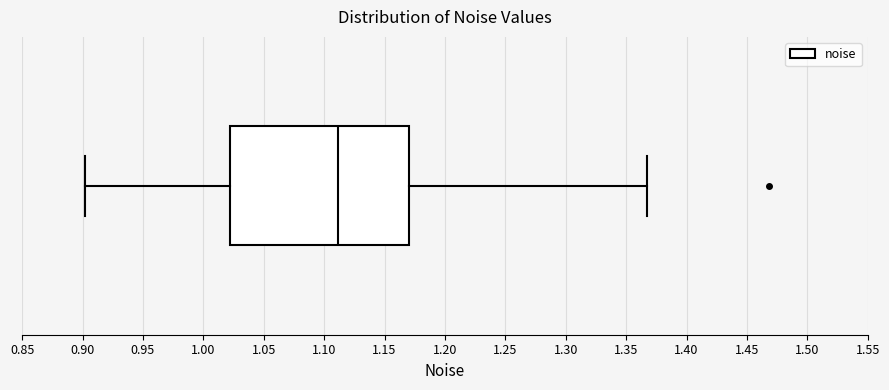

Read this box plot against the x-axis: the position of the median line, the range covered by the box, and the ends of both whiskers. The values are not printed on the chart, so give them approximately, as read against the axis.

median 1.110, box 1.020 to 1.170, whiskers 0.900 to 1.365